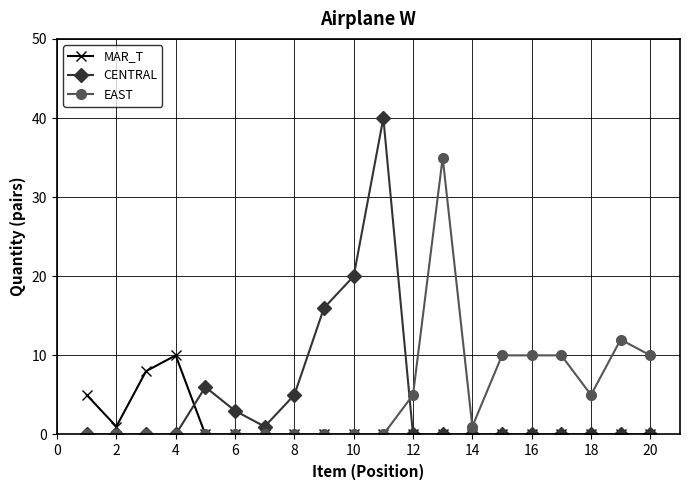

What is the highest value of the CENTRAL series?

40